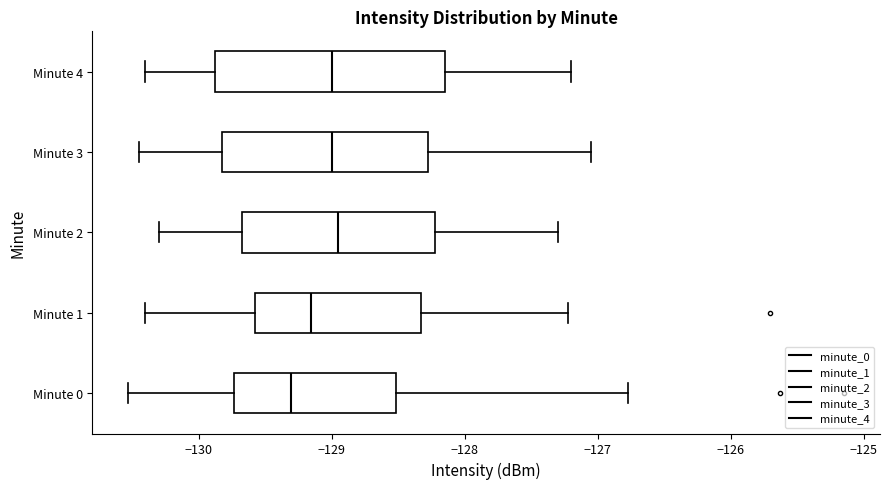

Reading bottom to top, transcribe this box plot: for each box, give where its median line is, the range the box spans, and where its two whiskers end, as read against the x-axis. The values are not printed on the chart, so give them approximately, as read against the axis.

Minute 0: median -129.3, box -129.7 to -128.5, whiskers -130.5 to -126.8
Minute 1: median -129.2, box -129.6 to -128.3, whiskers -130.4 to -127.2
Minute 2: median -128.9, box -129.7 to -128.2, whiskers -130.3 to -127.3
Minute 3: median -129.0, box -129.8 to -128.3, whiskers -130.4 to -127.0
Minute 4: median -129.0, box -129.9 to -128.1, whiskers -130.4 to -127.2